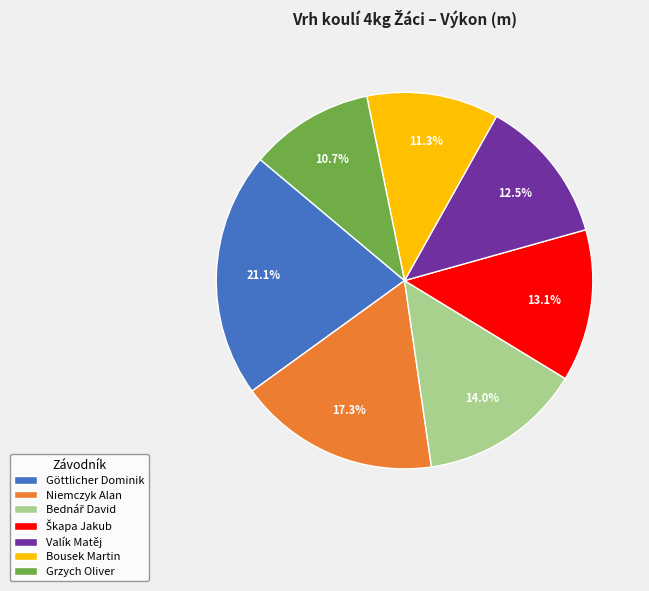

How many segments does this pie chart have?

7